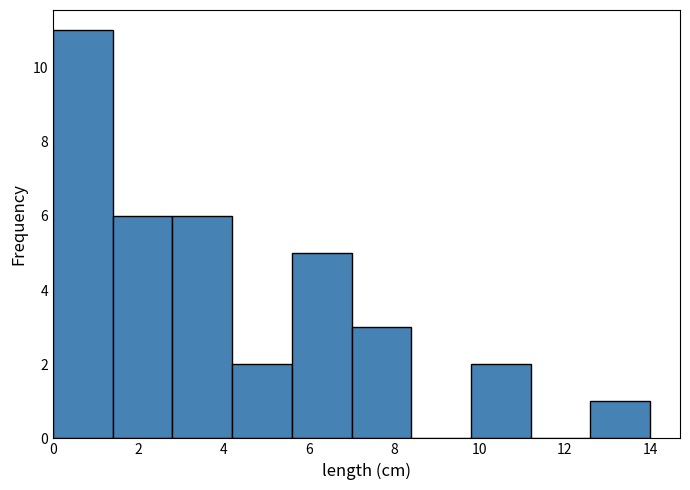

Reading left to right, list every bar in this chart as the range it spans on the x-axis followed by its height. The values are not printed on the chart, so give them approximately, as read against the axis.

0.0 to 1.4: 11
1.4 to 2.8: 6
2.8 to 4.2: 6
4.2 to 5.6: 2
5.6 to 7.0: 5
7.0 to 8.4: 3
8.4 to 9.8: 0
9.8 to 11.2: 2
11.2 to 12.6: 0
12.6 to 14.0: 1